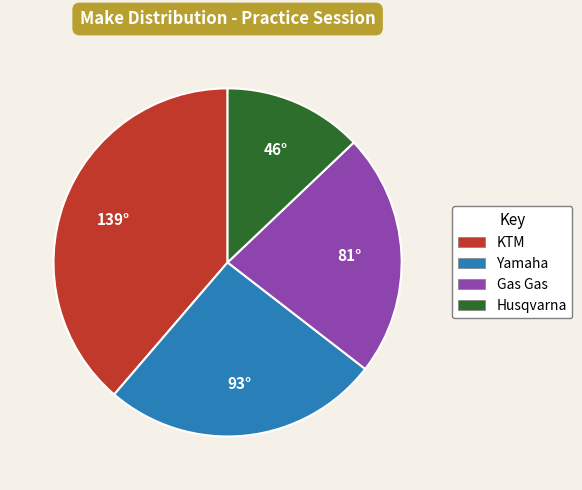

Does any single category account for the majority?

No